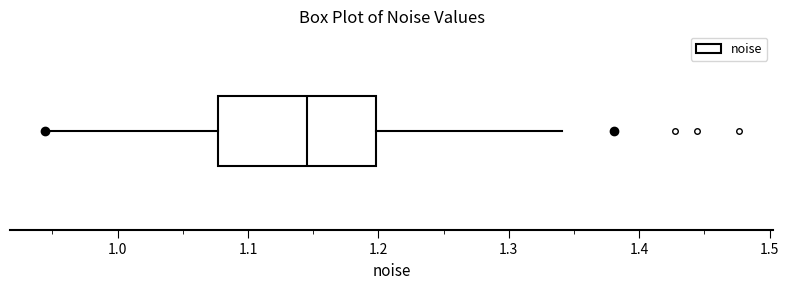

Read this box plot against the x-axis: the position of the median line, the range covered by the box, and the ends of both whiskers. The values are not printed on the chart, so give them approximately, as read against the axis.

median 1.15, box 1.08 to 1.20, whiskers 0.94 to 1.34